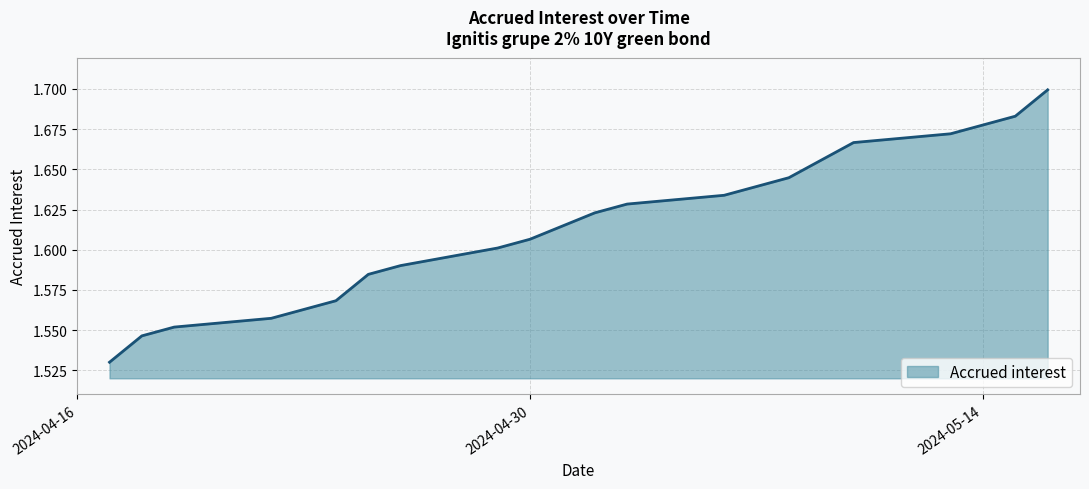

Which has a higher value, 2024-04-23 or 2024-05-03?

2024-05-03